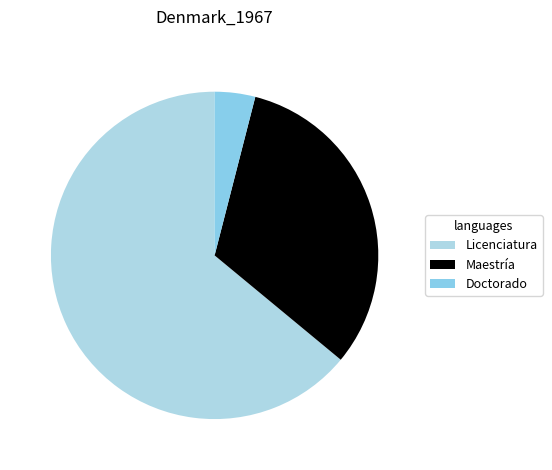

What is the ratio of the value at Maestría to the value at Licenciatura?

0.5